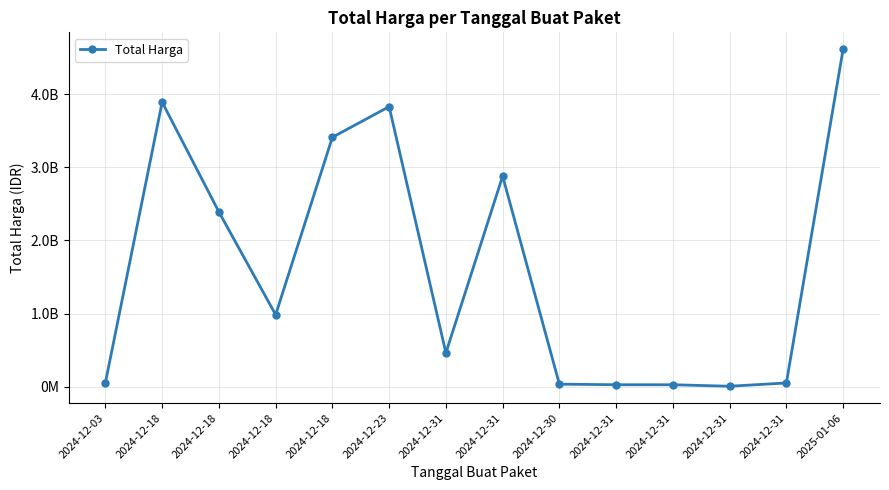

Does the chart have visible grid lines?

Yes